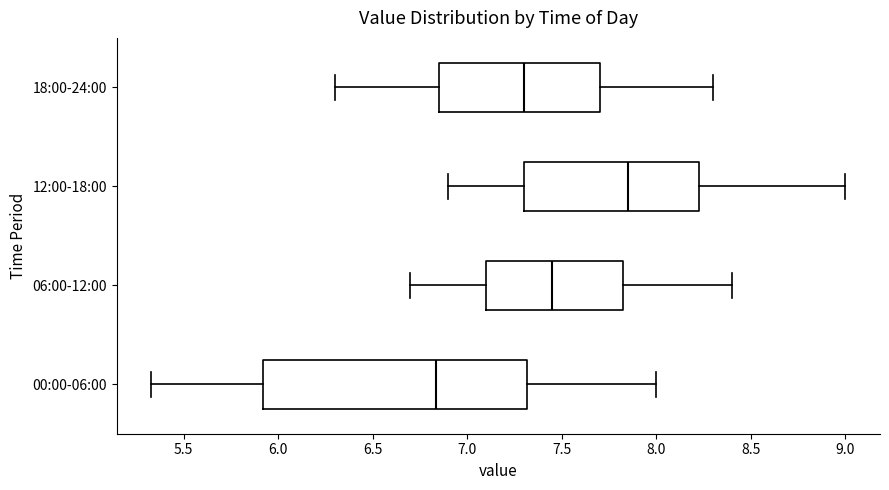

Where does the right whisker of the box for 00:00-06:00 end on the x-axis? The values are not printed on the chart, so give them approximately, as read against the axis.

8.00